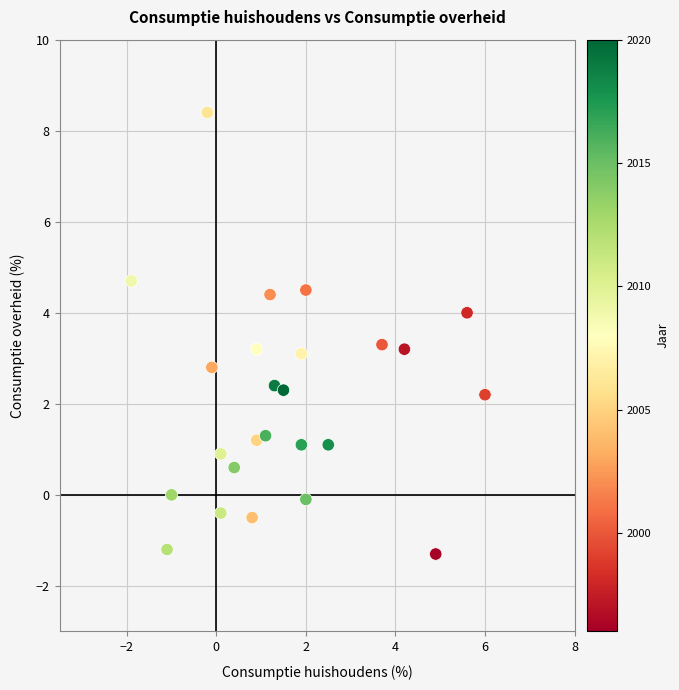

What is the range of X values (max minus min)?

7.9